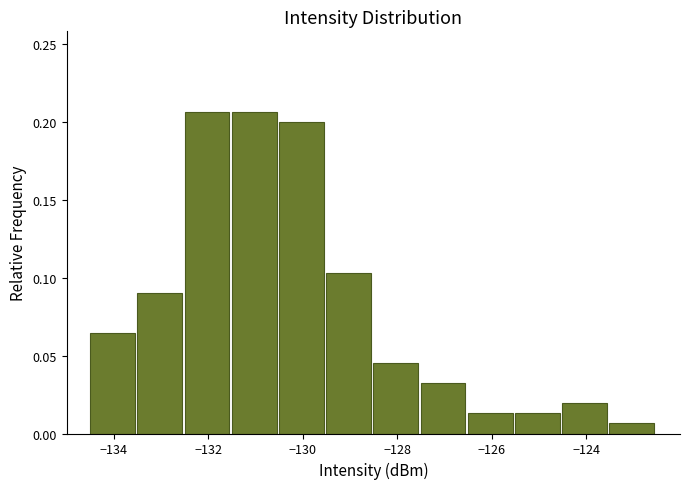

Reading left to right, list every bar in this chart as the range it spans on the x-axis followed by its height. Neither the bar edges nor the heights are printed on the chart, so give them approximately, as read against the axes.

-134.4 to -133.6: 0.065
-133.6 to -132.6: 0.090
-132.6 to -131.6: 0.205
-131.6 to -130.6: 0.205
-130.6 to -129.6: 0.200
-129.6 to -128.6: 0.105
-128.6 to -127.6: 0.045
-127.6 to -126.6: 0.030
-126.6 to -125.6: 0.015
-125.6 to -124.6: 0.015
-124.6 to -123.6: 0.020
-123.6 to -122.6: 0.005